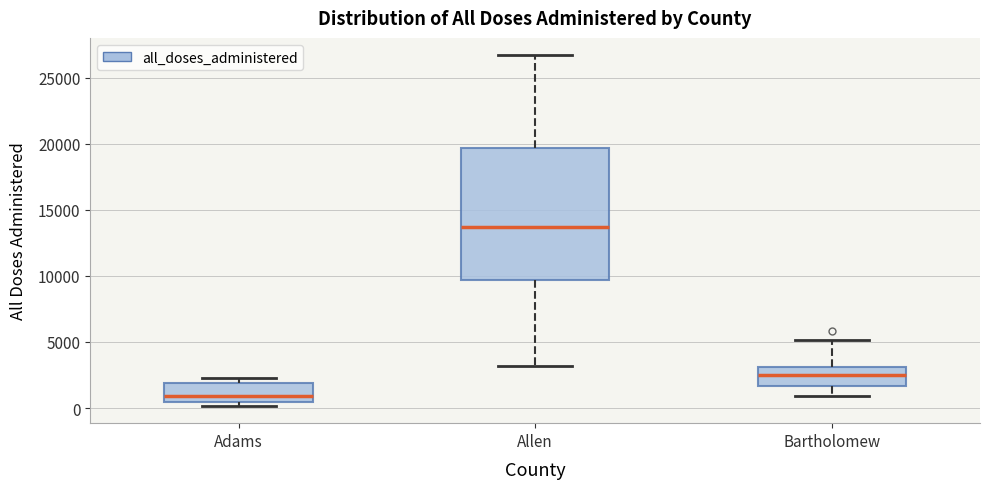

Which box is the tallest, from its lower edge to its upper edge?

Allen